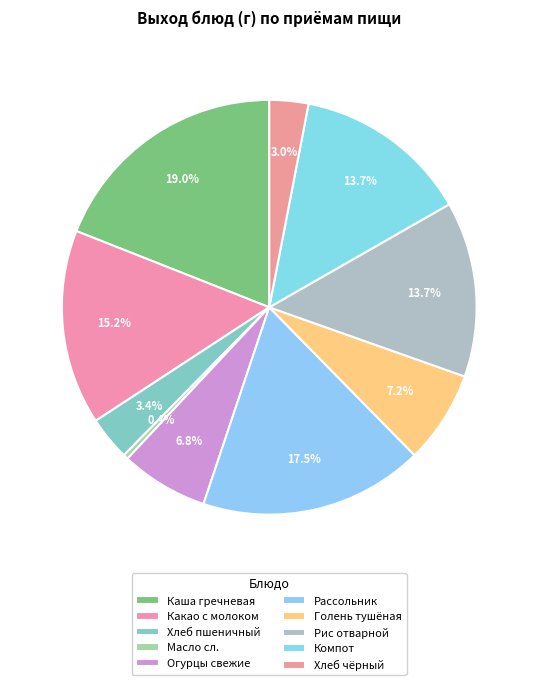

Does any single category account for the majority?

No